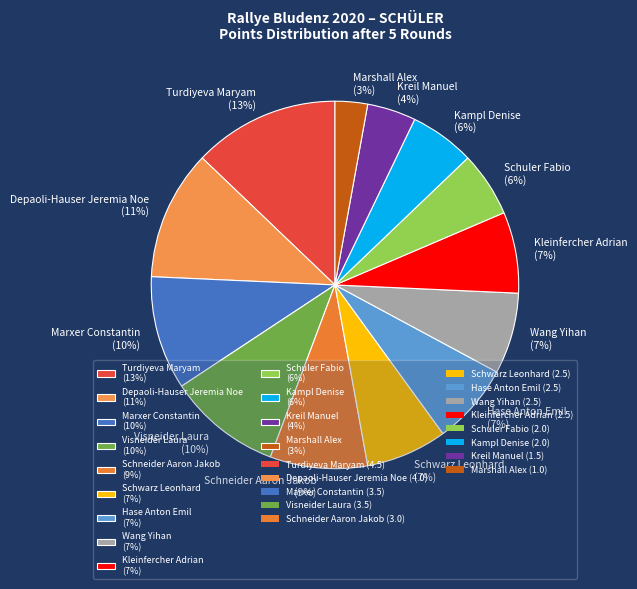

What is the ratio of the value at Kreil Manuel (4%) to the value at Hase Anton Emil (7%)?

0.6